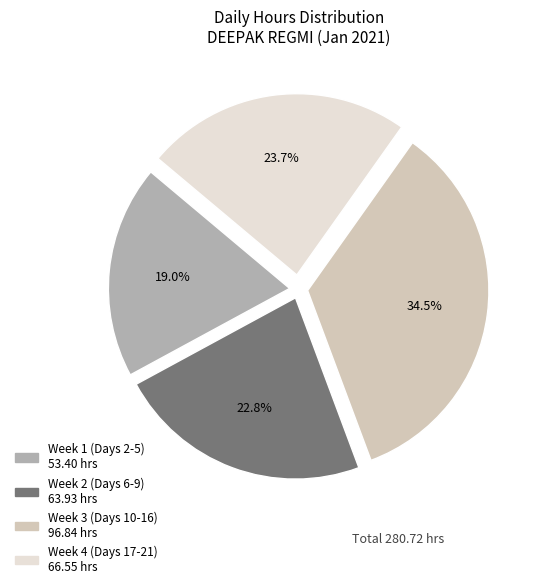

Is there a majority slice in this chart?

No